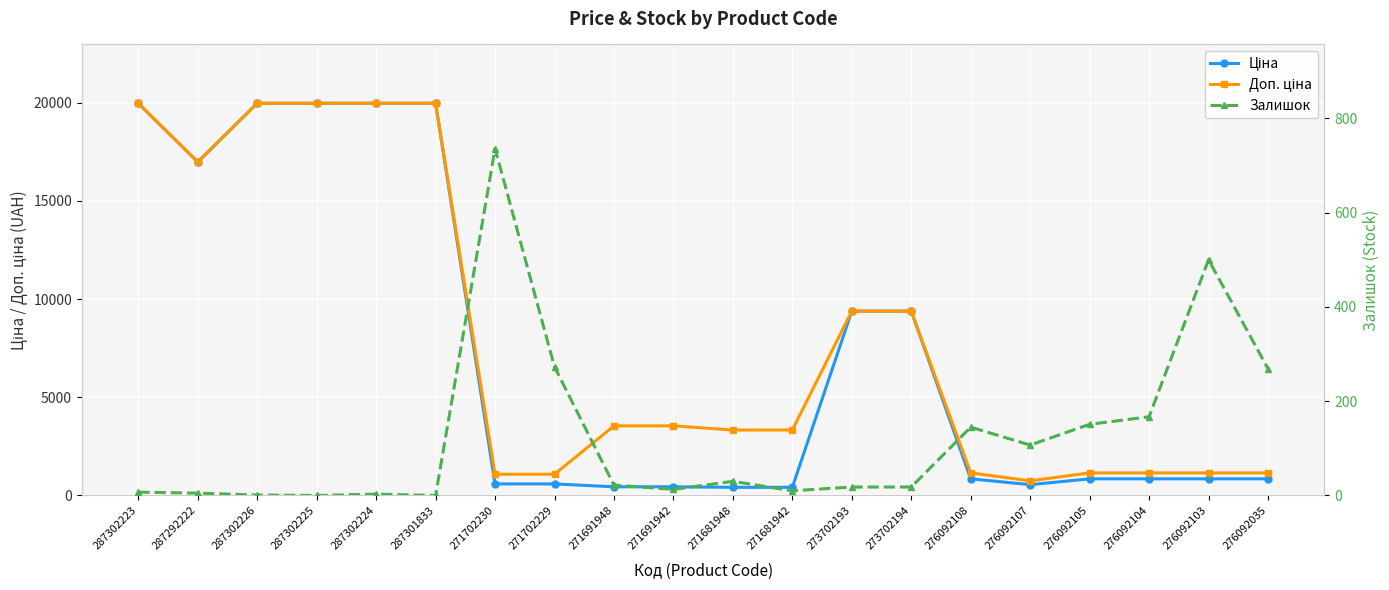

What is the difference between the maximum and minimum values in the Ціна series?

19547.6